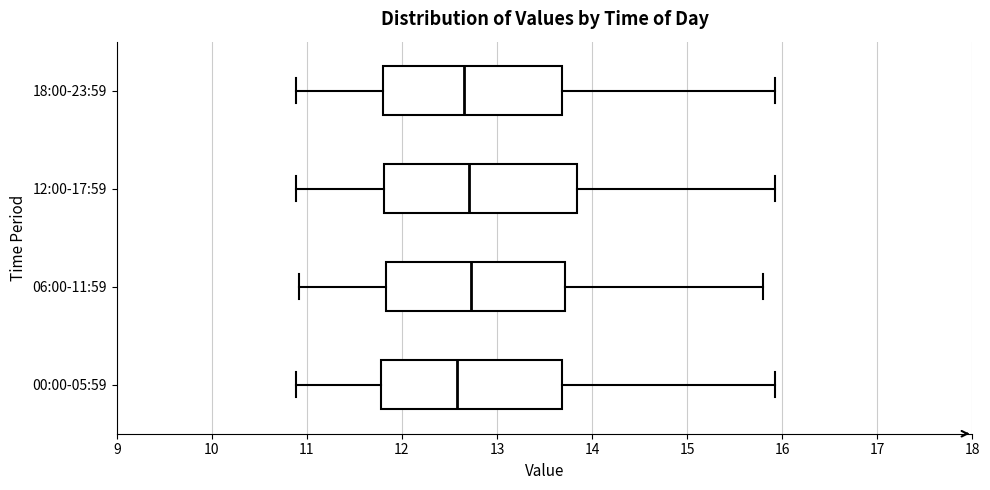

Reading bottom to top, read every box against the x-axis: the position of its median line, the range the box covers, and the ends of its whiskers. The values are not printed on the chart, so give them approximately, as read against the axis.

00:00-05:59: median 12.6, box 11.8 to 13.7, whiskers 10.9 to 15.9
06:00-11:59: median 12.7, box 11.8 to 13.7, whiskers 10.9 to 15.8
12:00-17:59: median 12.7, box 11.8 to 13.8, whiskers 10.9 to 15.9
18:00-23:59: median 12.7, box 11.8 to 13.7, whiskers 10.9 to 15.9